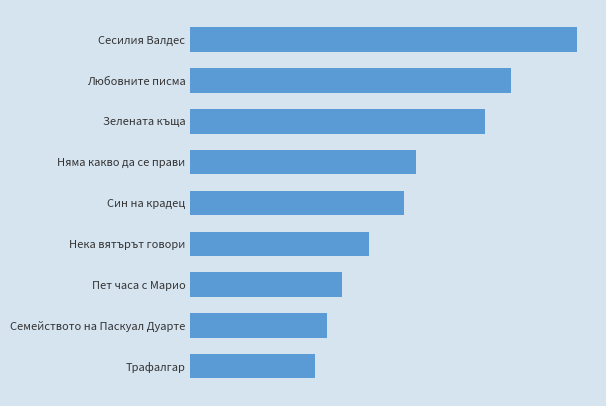

What is the maximum value shown in the chart?

520